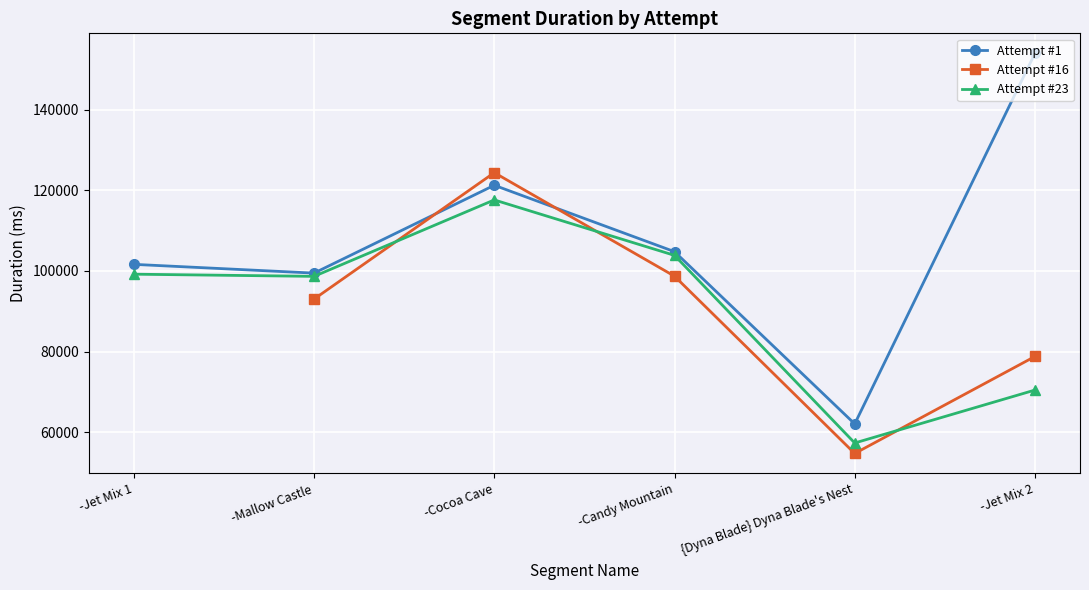

The Attempt #23 series shows 99204.0 at -Jet Mix 1. True or false?

True